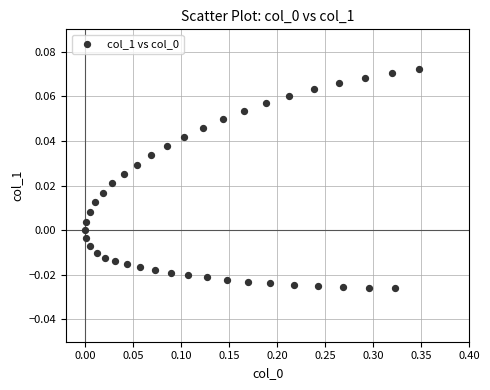

What is the range of X values (max minus min)?

0.3